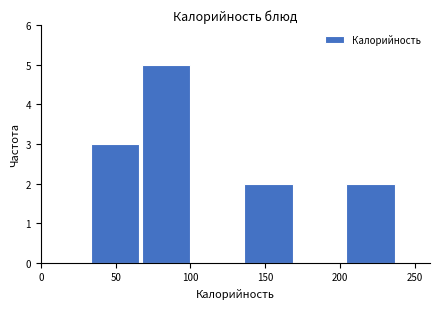

Reading left to right, list every bar in this chart as the range it spans on the x-axis followed by its height. Neither the bar edges nor the heights are printed on the chart, so give them approximately, as read against the axes.

30 to 65: 3
65 to 100: 5
100 to 135: 0
135 to 170: 2
170 to 205: 0
205 to 240: 2